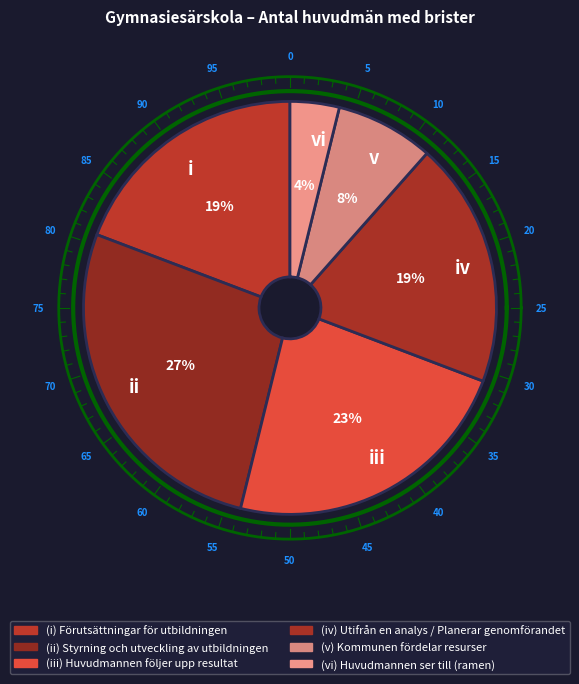

Combined, do Huvudmannen följer upp resultat and Utifrån en analys / Planerar genomförandet account for over 50%?

No